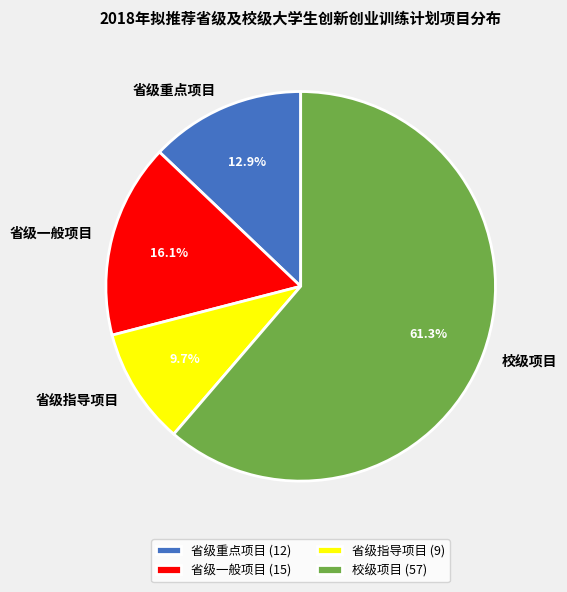

Is the sum of 校级项目 and 省级重点项目 greater than half?

Yes